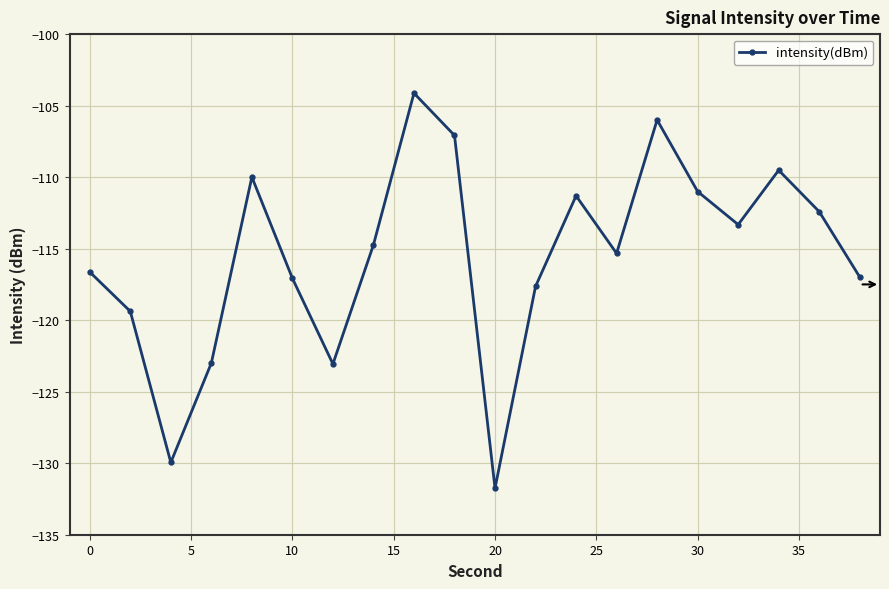

How many points are lower than both their immediate neighbors (excluding endpoints)?

5